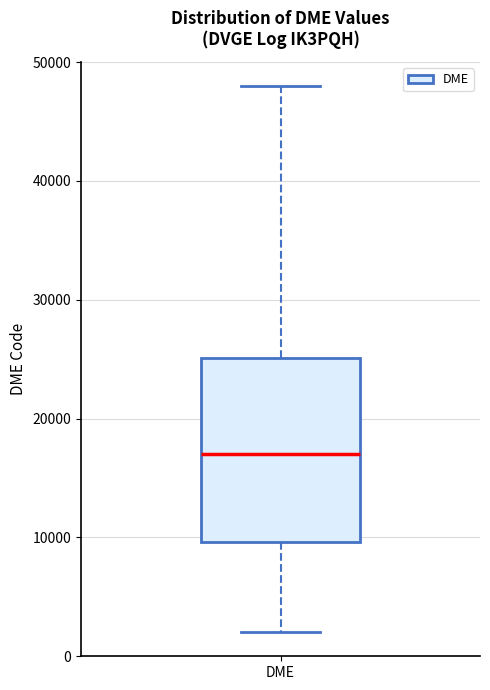

Transcribe this box plot: give where the median line is, the range the box spans, and where the two whiskers end, as read against the y-axis. The values are not printed on the chart, so give them approximately, as read against the axis.

median 17000, box 10000 to 25000, whiskers 2000 to 48000